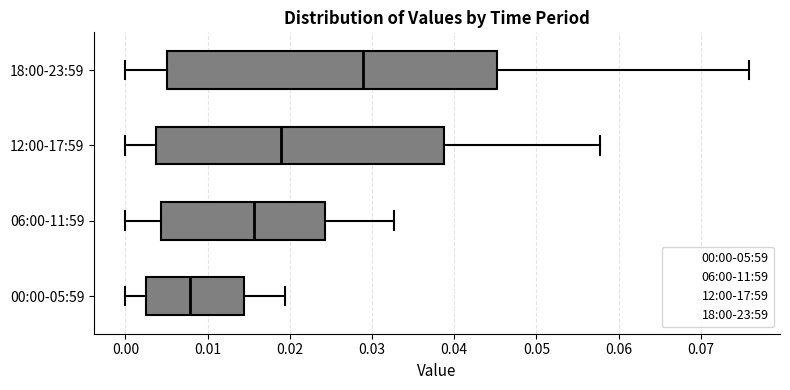

Reading bottom to top, read every box against the x-axis: the position of its median line, the range the box covers, and the ends of its whiskers. The values are not printed on the chart, so give them approximately, as read against the axis.

00:00-05:59: median 0.008, box 0.003 to 0.014, whiskers 0.000 to 0.019
06:00-11:59: median 0.016, box 0.004 to 0.024, whiskers 0.000 to 0.033
12:00-17:59: median 0.019, box 0.004 to 0.039, whiskers 0.000 to 0.058
18:00-23:59: median 0.029, box 0.005 to 0.045, whiskers 0.000 to 0.076